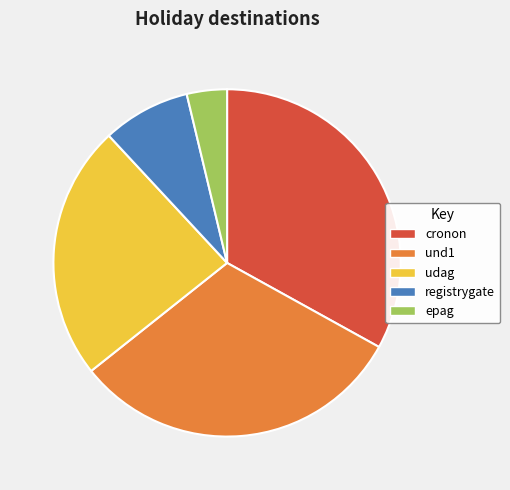

Approximately how many times larger is the value at cronon compared to registrygate?

4.0